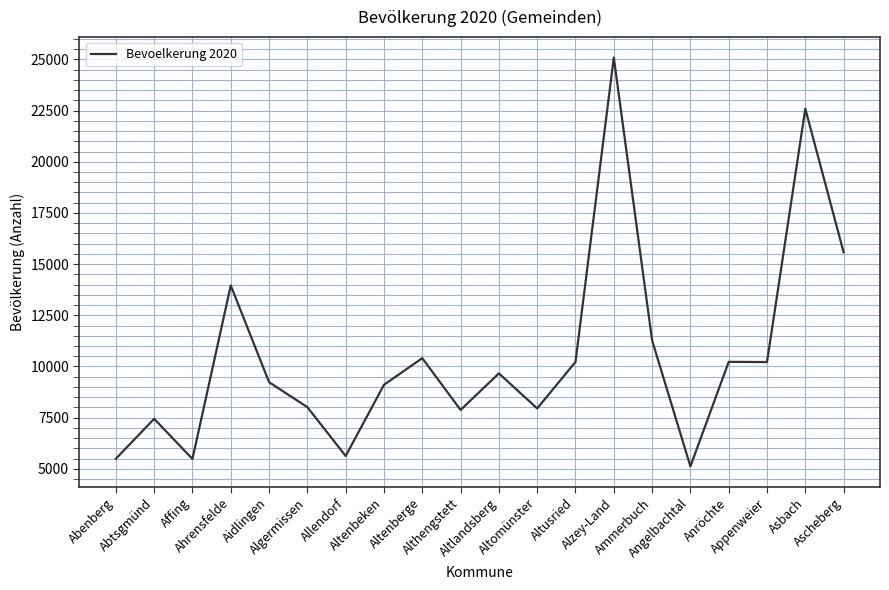

What is the difference between the maximum and minimum values?

19974